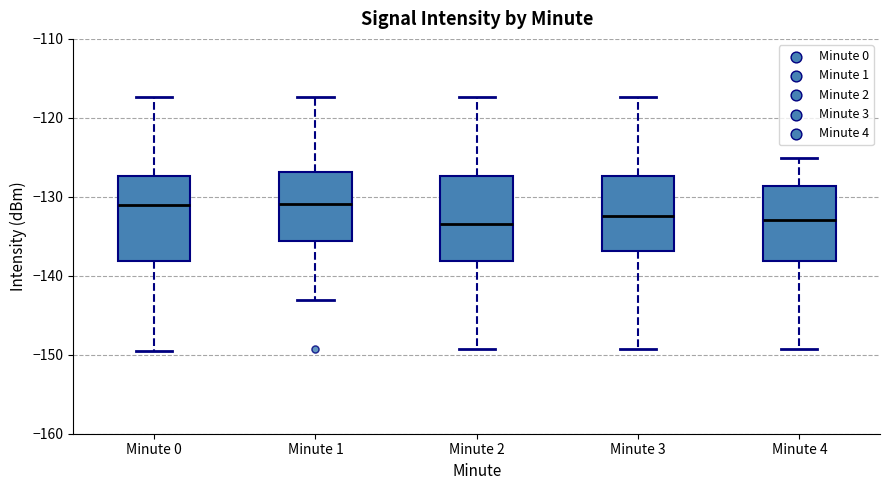

Where does the lower whisker of the box for Minute 2 end on the y-axis? The values are not printed on the chart, so give them approximately, as read against the axis.

-149